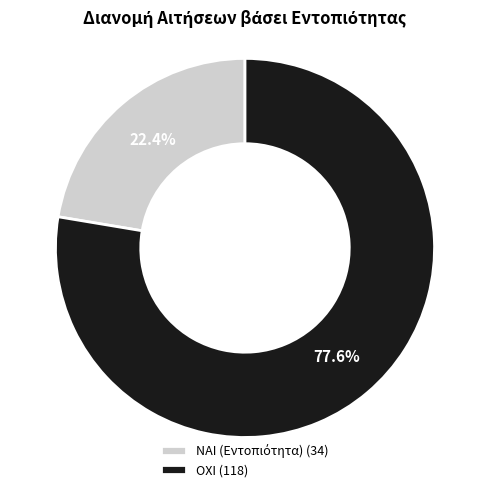

What percentage is the ΟΧΙ slice, to the nearest percent?

78%